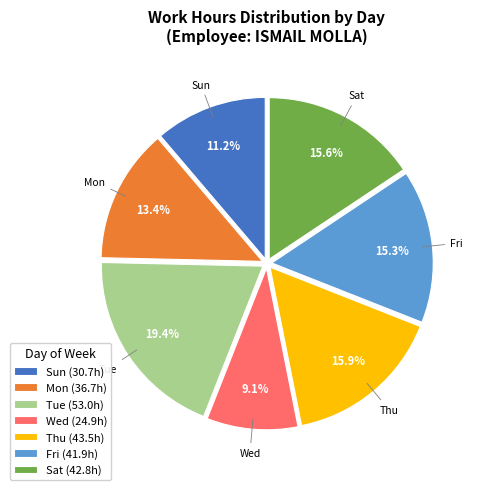

What is the ratio of the value at Fri to the value at Tue?

0.8